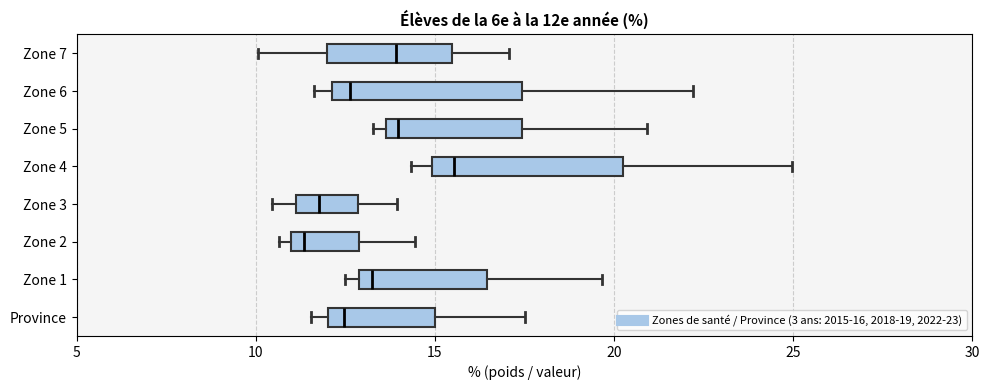

Reading bottom to top, read every box against the x-axis: the position of its median line, the range the box covers, and the ends of its whiskers. The values are not printed on the chart, so give them approximately, as read against the axis.

Province: median 12.5, box 12.0 to 15.0, whiskers 11.5 to 17.5
Zone 1: median 13.0 (just right of the box's left edge), box 13.0 to 16.5, whiskers 12.5 to 19.5
Zone 2: median 11.5, box 11.0 to 13.0, whiskers 10.5 to 14.5
Zone 3: median 12.0, box 11.0 to 13.0, whiskers 10.5 to 14.0
Zone 4: median 15.5, box 15.0 to 20.0, whiskers 14.5 to 25.0
Zone 5: median 14.0, box 13.5 to 17.5, whiskers 13.5 (just left of the box's left edge) to 21.0
Zone 6: median 12.5, box 12.0 to 17.5, whiskers 11.5 to 22.0
Zone 7: median 14.0, box 12.0 to 15.5, whiskers 10.0 to 17.0